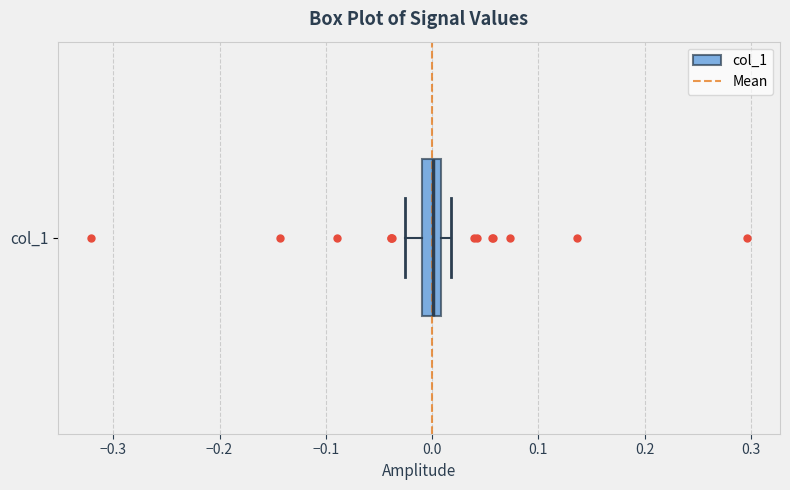

Where does the left whisker of the box for col_1 end on the x-axis? The values are not printed on the chart, so give them approximately, as read against the axis.

-0.03